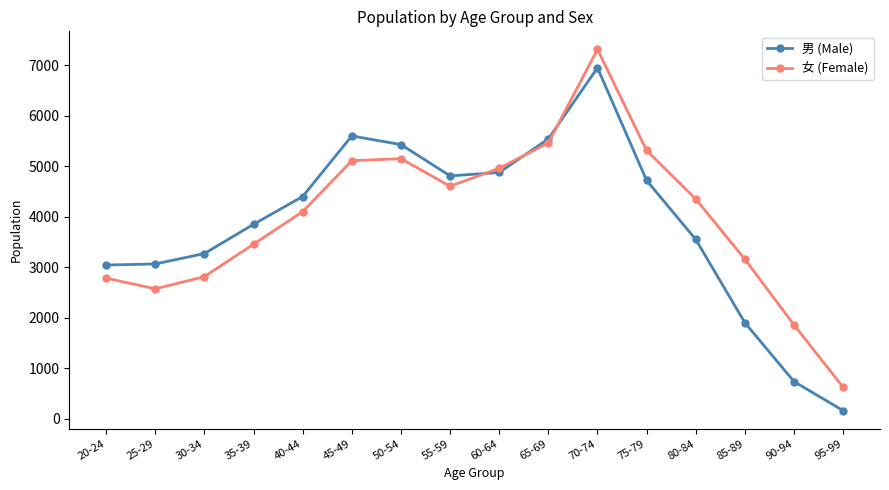

How many data points in 男 (Male) are less than 4402?

8